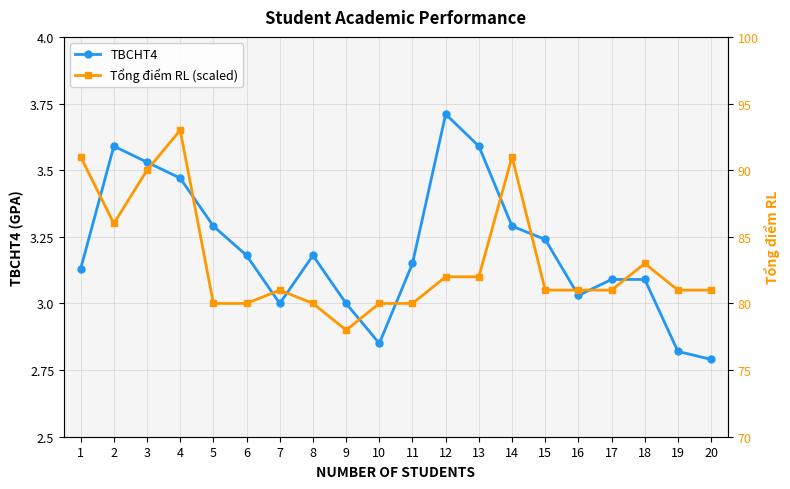

Between which two adjacent categories do Tổng điểm RL (scaled) and TBCHT4 first intersect?

1 and 2